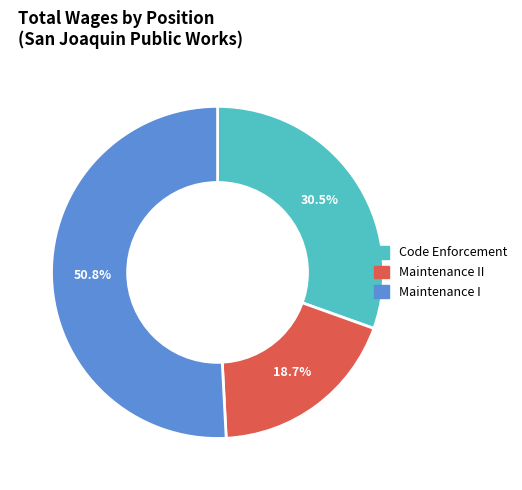

Does any single category account for the majority?

Yes